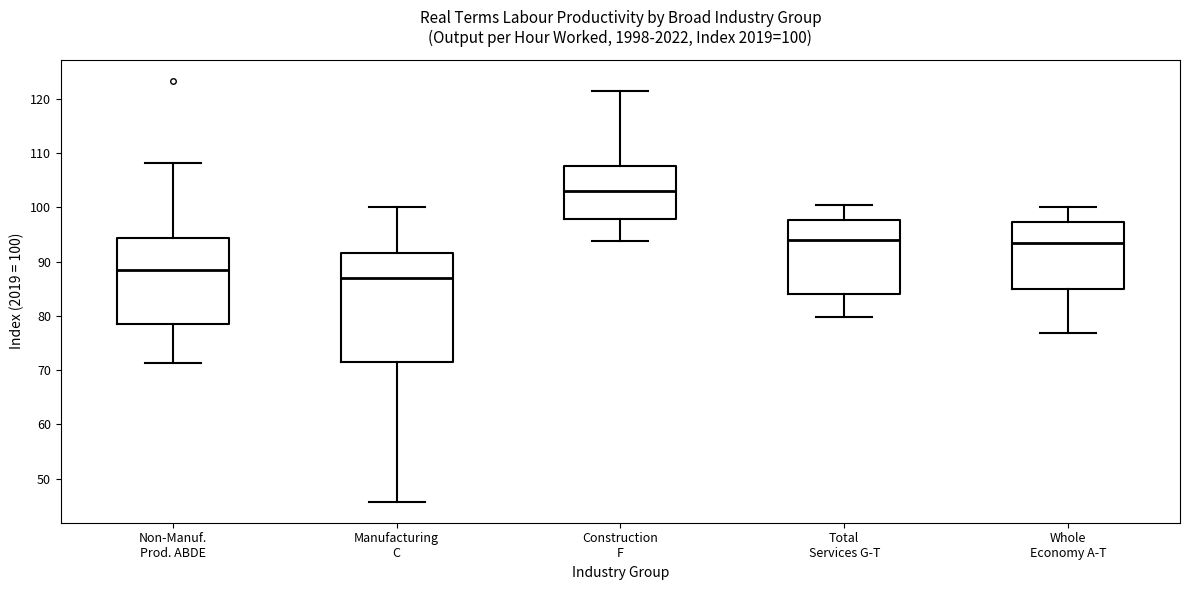

Which box has the highest median line?

Construction F